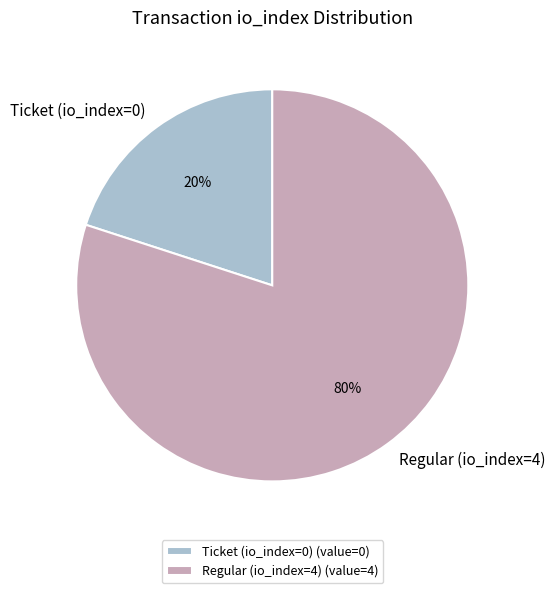

How many segments does this pie chart have?

2